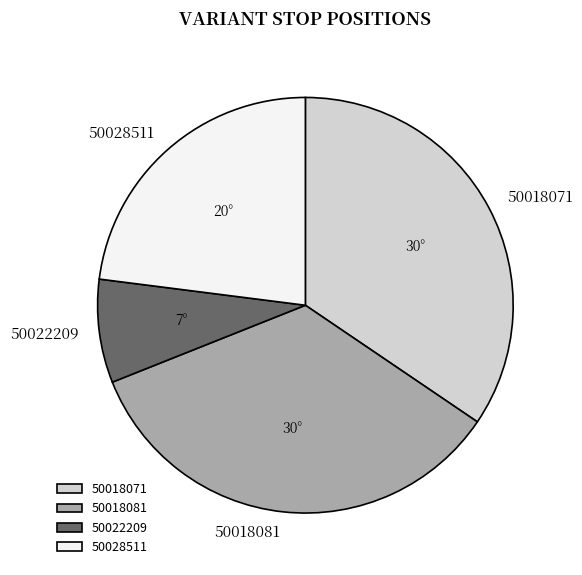

The 50028511 slice represents 23% of the pie. True or false?

True